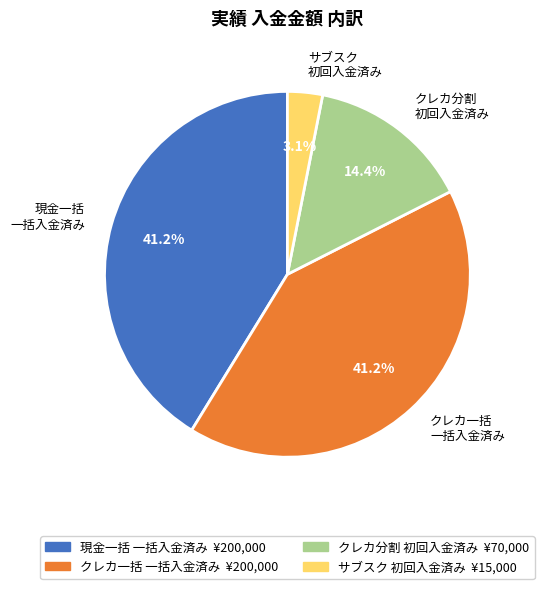

To the nearest percent, what is the average slice percentage?

25%